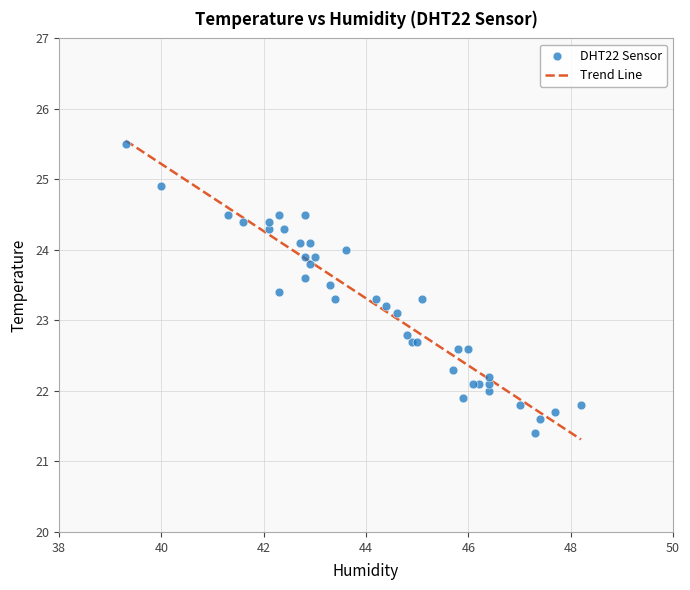

What Y value in the scatter plot is closest to 23?

23.1